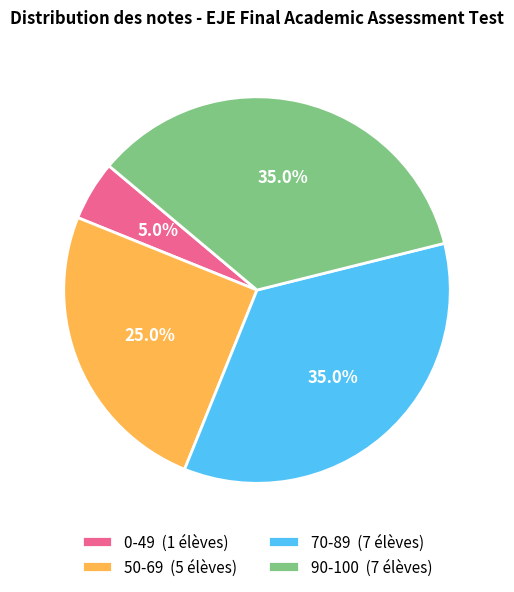

Is there a majority slice in this chart?

No